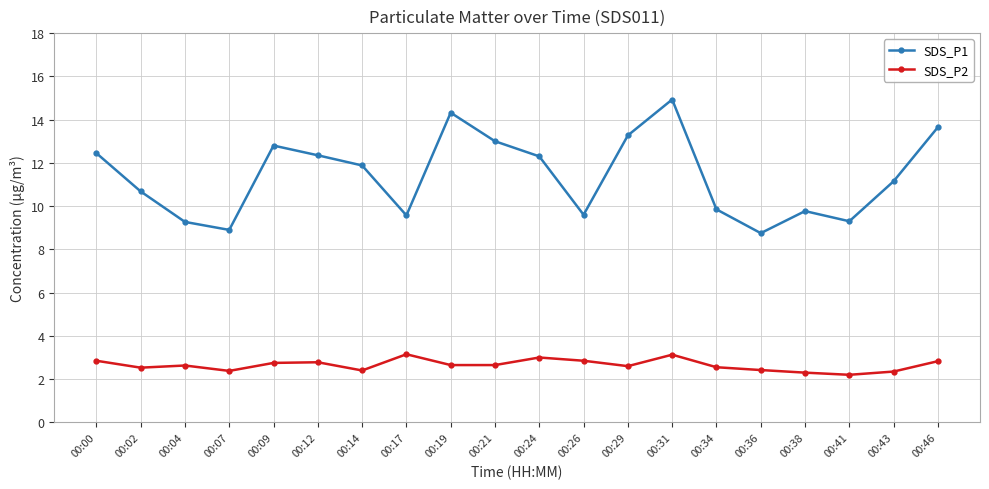

True or false: SDS_P2 has more than 0 interior local peaks.

True